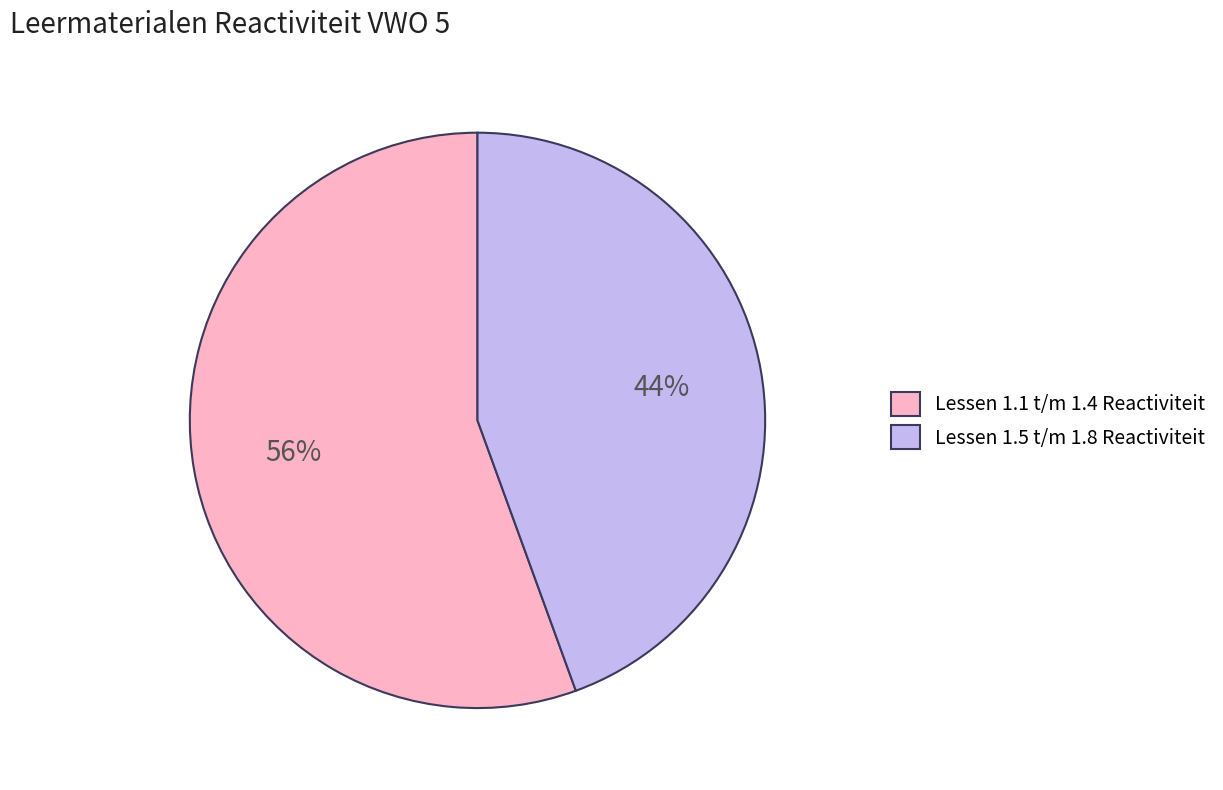

What percentage is the Lessen 1.5 t/m 1.8 Reactiviteit slice, to the nearest percent?

44%